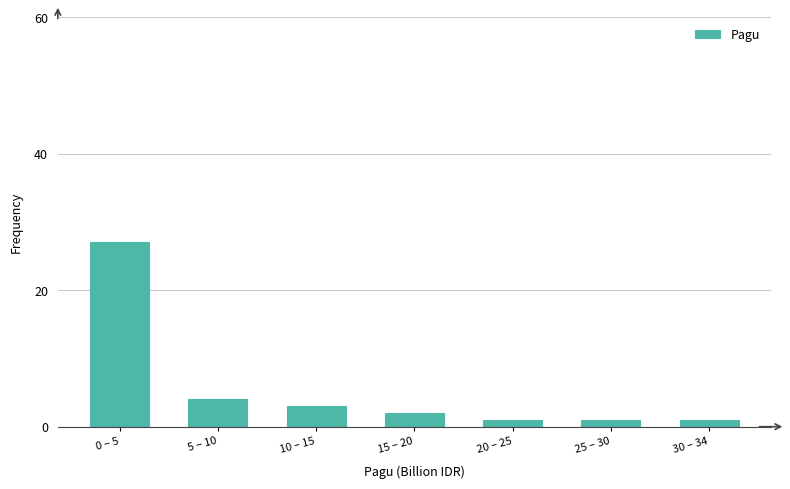

Reading left to right, transcribe all the data shown in this chart.

0 – 5=27	5 – 10=4	10 – 15=3	15 – 20=2	20 – 25=1	25 – 30=1	30 – 34=1